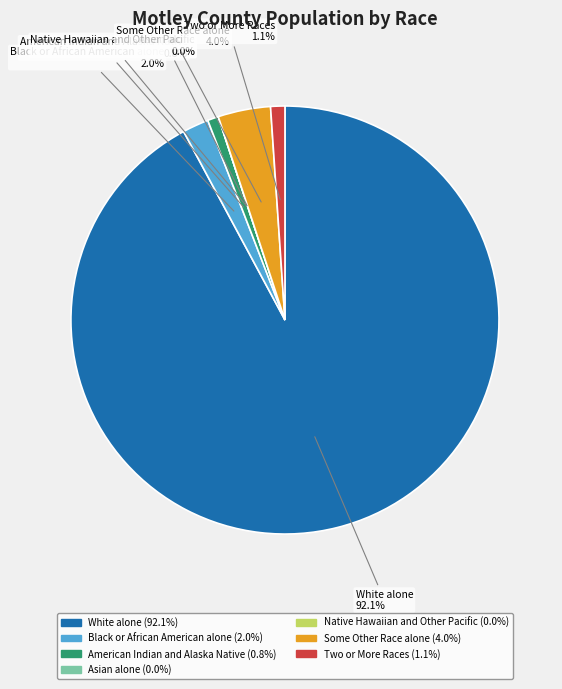

Combined, what portion of the pie is White alone and Black or African American alone?

94.1%